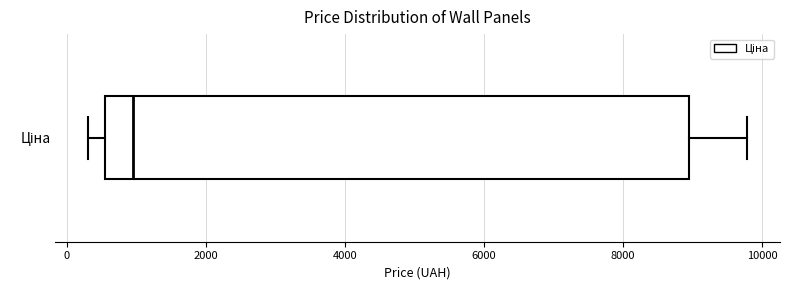

Where does the median line of the box for Ціна sit on the x-axis? The values are not printed on the chart, so give them approximately, as read against the axis.

1000